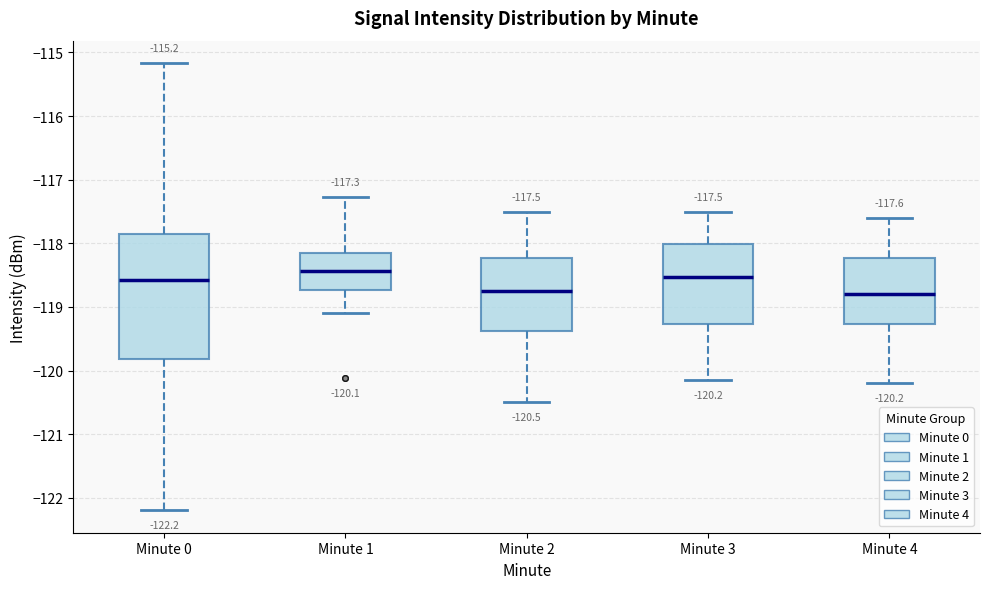

Which box is the tallest, from its lower edge to its upper edge?

Minute 0